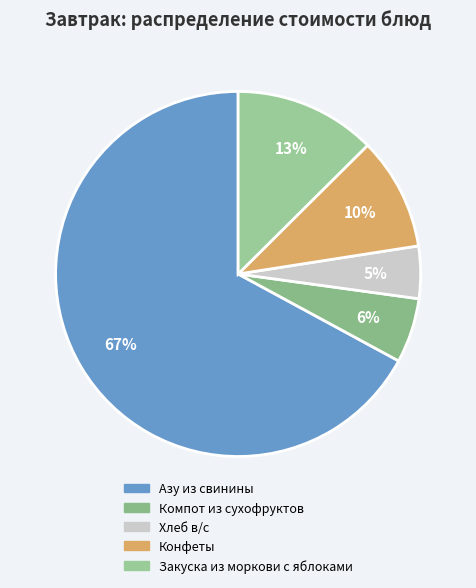

Is it true that Хлеб в/с is 16% of the pie?

False